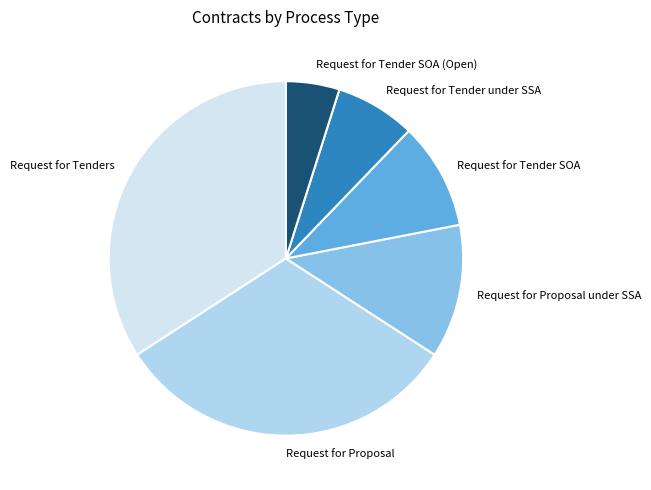

Rank the categories by value from highest to lowest.

Request for Tenders, Request for Proposal, Request for Proposal under SSA, Request for Tender SOA, Request for Tender under SSA, Request for Tender SOA (Open)